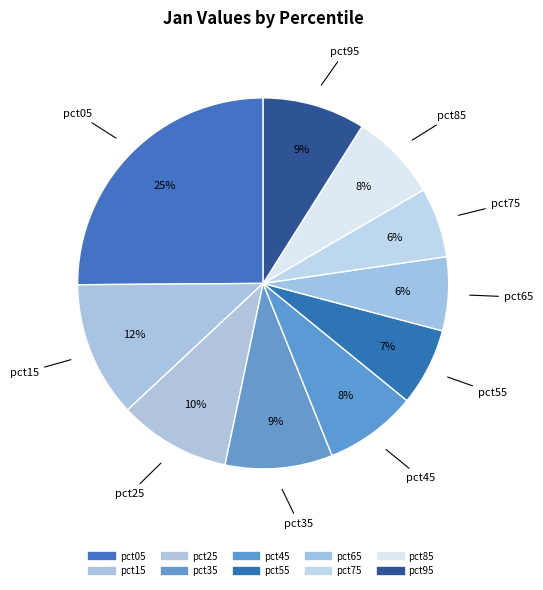

How many segments does this pie chart have?

10